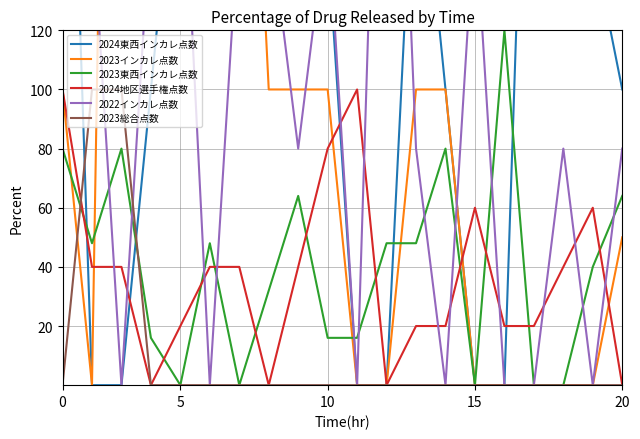

Read the 2024地区選手権点数 value at 0.

100